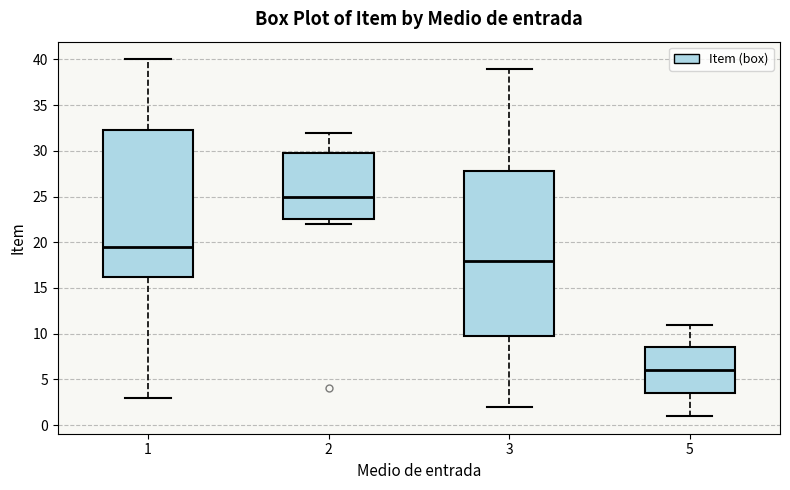

Reading left to right, read every box against the y-axis: the position of its median line, the range the box covers, and the ends of its whiskers. The values are not printed on the chart, so give them approximately, as read against the axis.

1: median 19.5, box 16.5 to 32.5, whiskers 3.0 to 40.0
2: median 25.0, box 22.5 to 30.0, whiskers 22.0 to 32.0
3: median 18.0, box 10.0 to 28.0, whiskers 2.0 to 39.0
5: median 6.0, box 3.5 to 8.5, whiskers 1.0 to 11.0